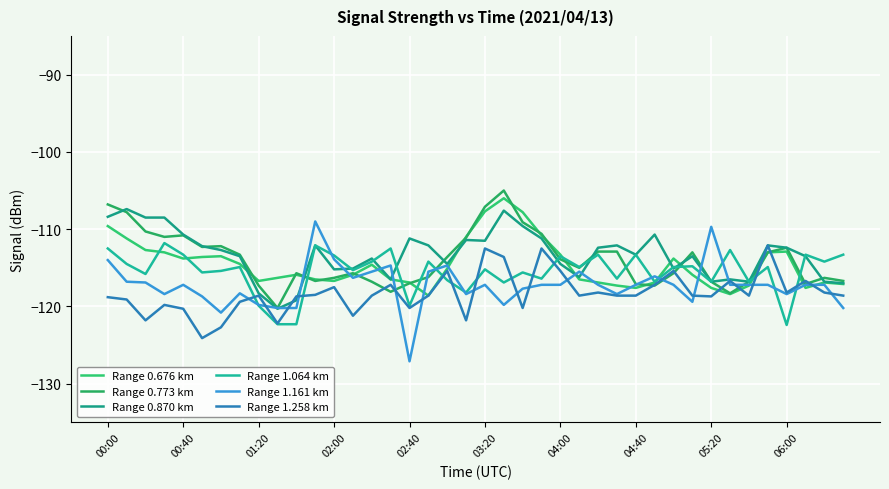

True or false: Range 1.258 km and Range 0.870 km cross at least once.

True